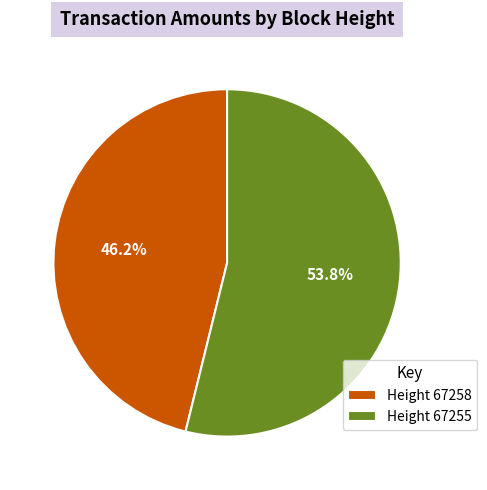

What is the total percentage of Height 67258 and Height 67255?

100.0%